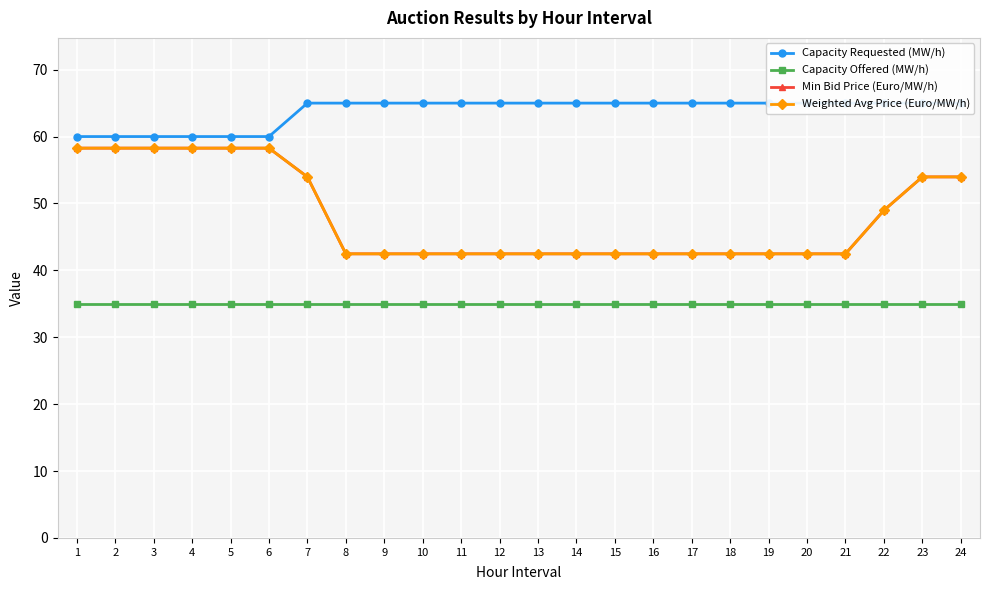

Reading right to left, extract all data points from this chart.

Capacity Requested (MW/h): 65.0	65.0	65.0	65.0	65.0	65.0	65.0	65.0	65.0	65.0	65.0	65.0	65.0	65.0	65.0	65.0	65.0	65.0	60.0	60.0	60.0	60.0	60.0	60.0
Capacity Offered (MW/h): 35.0	35.0	35.0	35.0	35.0	35.0	35.0	35.0	35.0	35.0	35.0	35.0	35.0	35.0	35.0	35.0	35.0	35.0	35.0	35.0	35.0	35.0	35.0	35.0
Min Bid Price (Euro/MW/h): 54.0	54.0	49.0	42.5	42.5	42.5	42.5	42.5	42.5	42.5	42.5	42.5	42.5	42.5	42.5	42.5	42.5	54.0	58.3	58.3	58.3	58.3	58.3	58.3
Weighted Avg Price (Euro/MW/h): 54.0	54.0	49.0	42.5	42.5	42.5	42.5	42.5	42.5	42.5	42.5	42.5	42.5	42.5	42.5	42.5	42.5	54.0	58.3	58.3	58.3	58.3	58.3	58.3